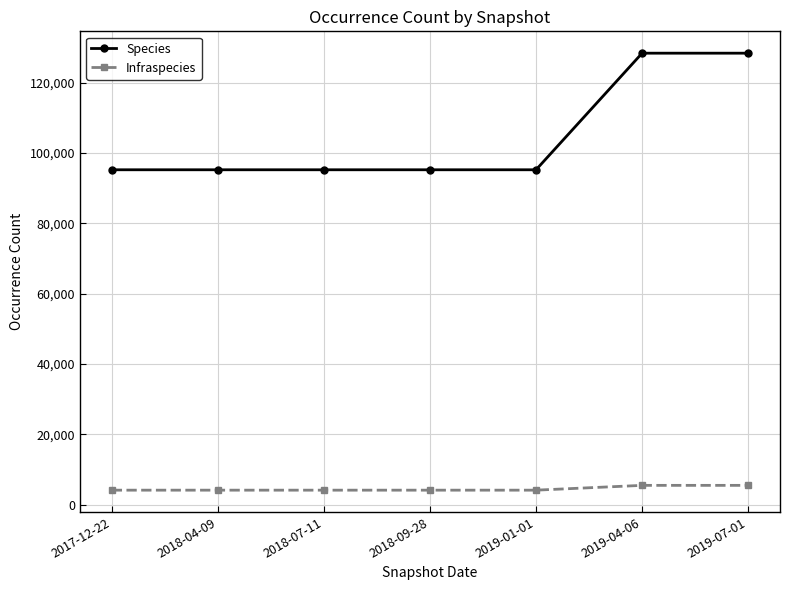

Is it true that Species equals 45780 at 2018-07-11?

False